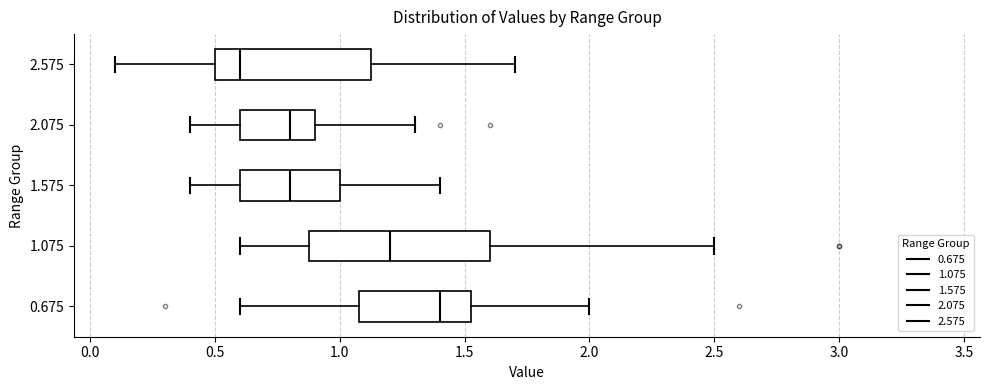

Reading bottom to top, transcribe this box plot: for each box, give where its median line is, the range the box spans, and where its two whiskers end, as read against the x-axis. The values are not printed on the chart, so give them approximately, as read against the axis.

0.675: median 1.40, box 1.10 to 1.55, whiskers 0.60 to 2.00
1.075: median 1.20, box 0.90 to 1.60, whiskers 0.60 to 2.50
1.575: median 0.80, box 0.60 to 1.00, whiskers 0.40 to 1.40
2.075: median 0.80, box 0.60 to 0.90, whiskers 0.40 to 1.30
2.575: median 0.60, box 0.50 to 1.15, whiskers 0.10 to 1.70